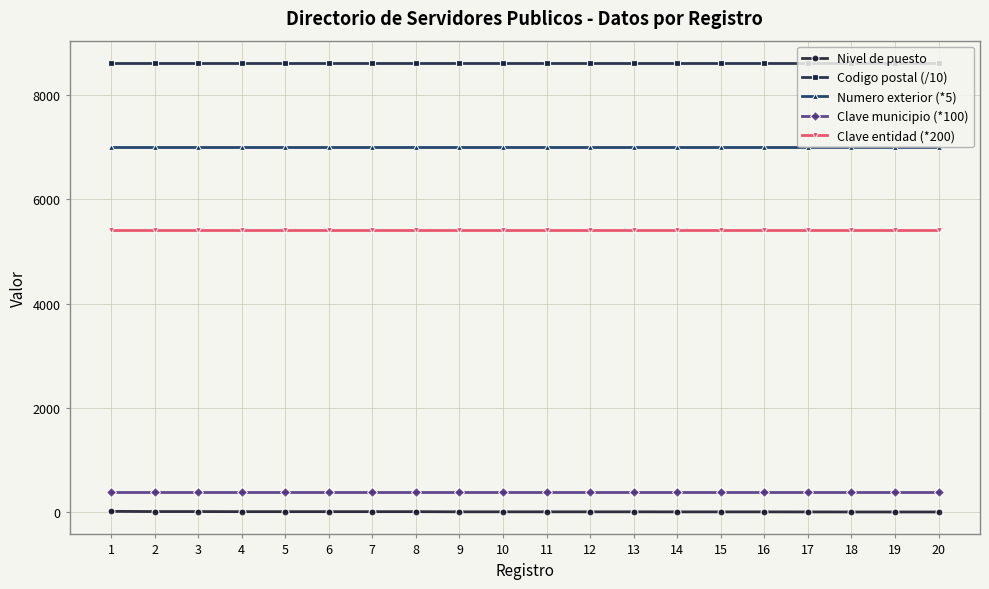

True or false: Clave entidad (*200) and Nivel de puesto intersect in this chart.

False